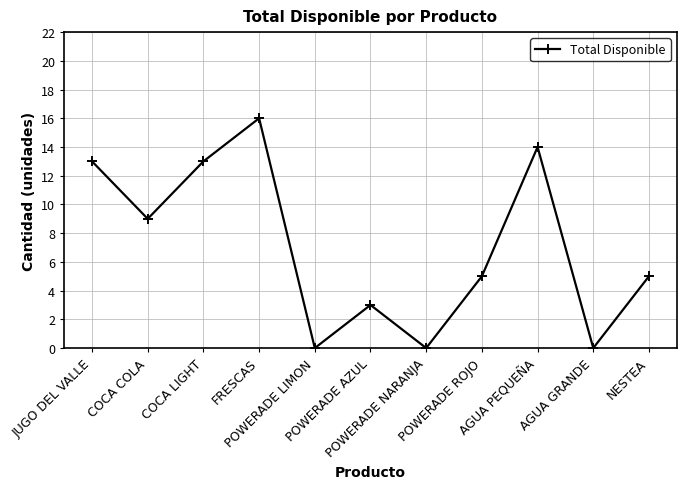

What is the value of the 8th point from the left?

5